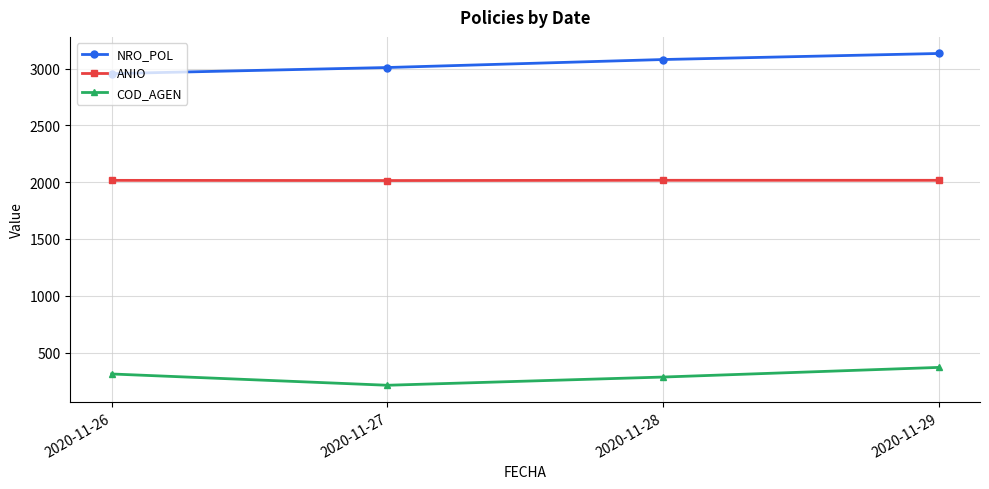

Read the NRO_POL value at 2020-11-27.

3008.6